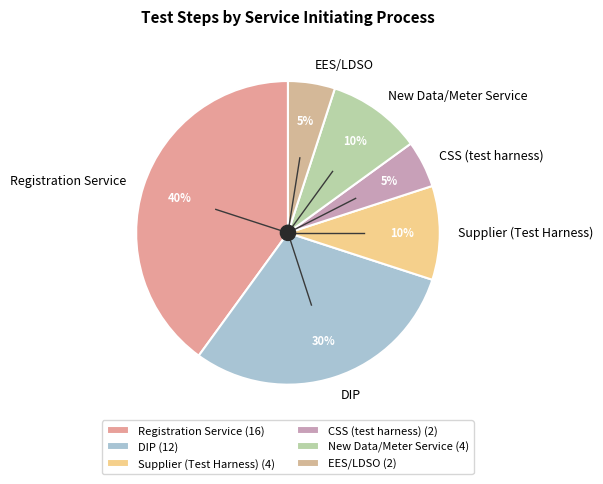

Combined, do DIP and EES/LDSO account for over 50%?

No